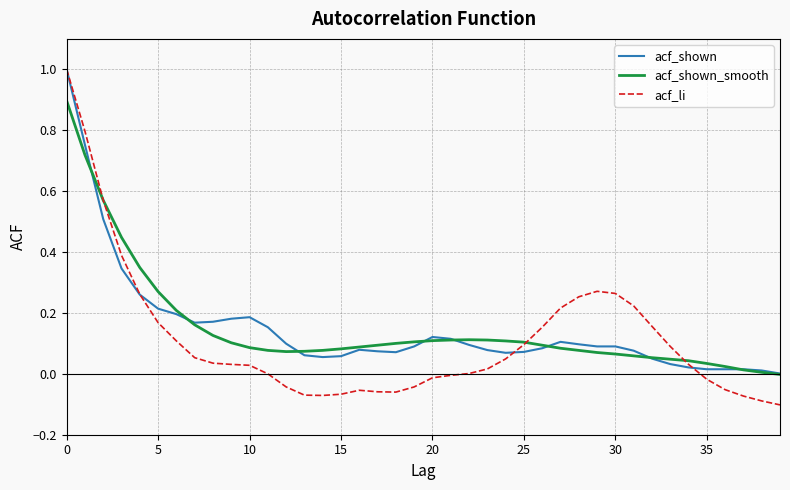

Which series has the largest range (max minus min)?

acf_li